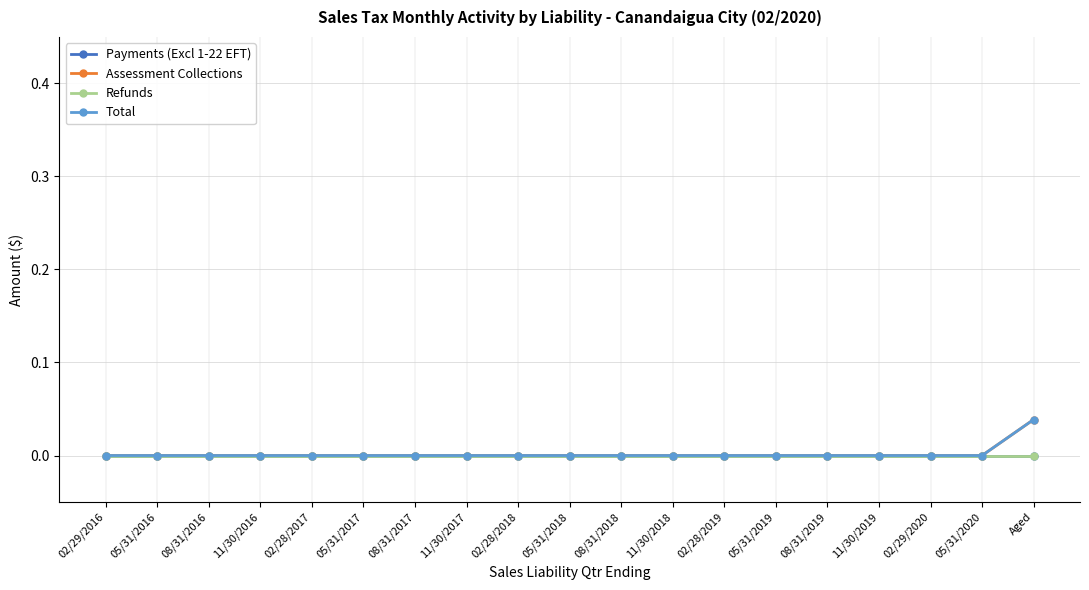

At how many categories does at least one series exceed 0?

1